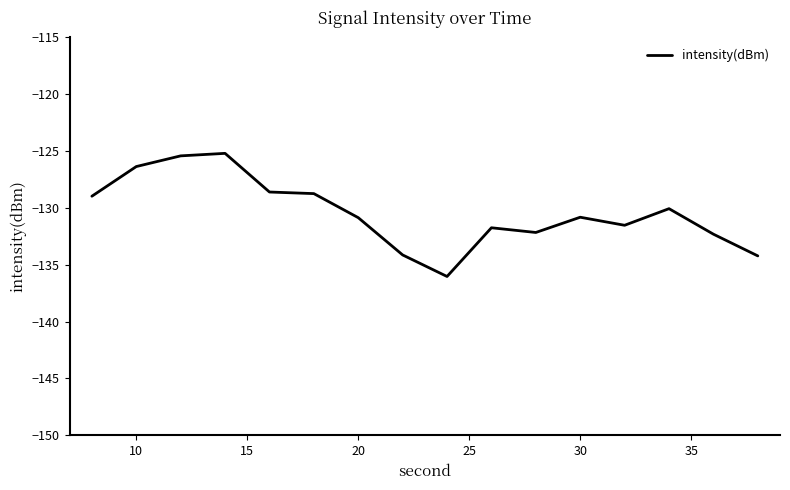

What is the difference between the maximum and minimum values?

10.8